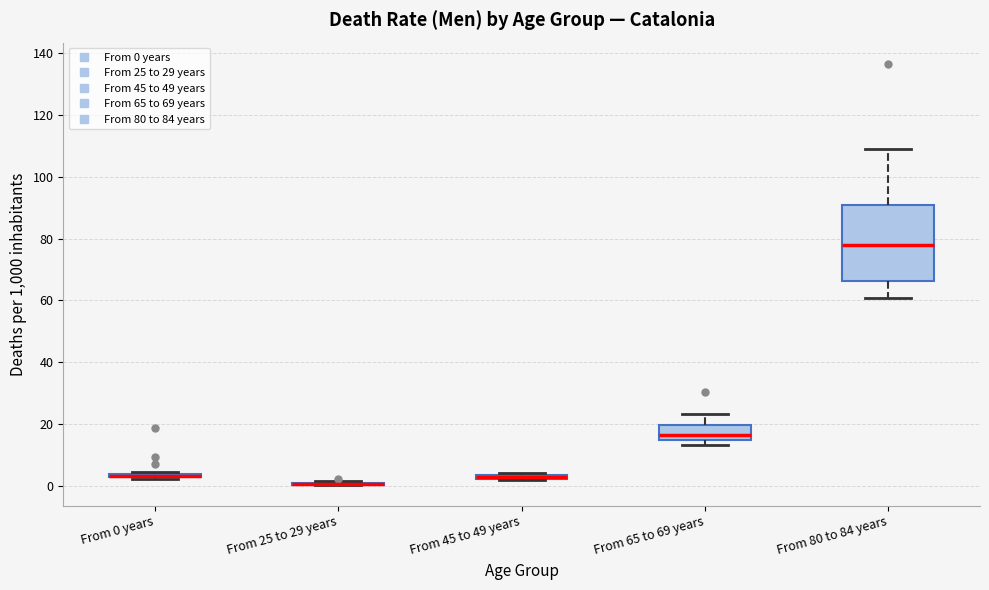

Comparing the boxes themselves (not the whiskers), which one is the tallest?

From 80 to 84 years